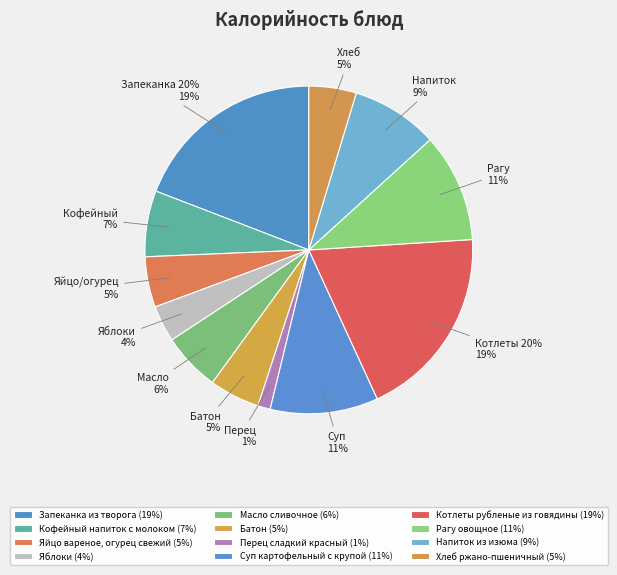

How many segments does this pie chart have?

12